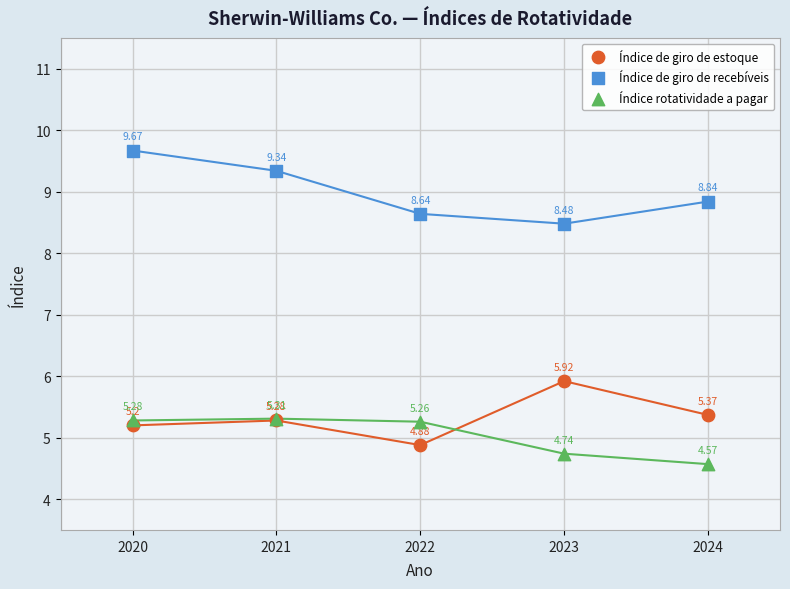

Which series reaches the maximum Y coordinate?

Índice de giro de recebíveis